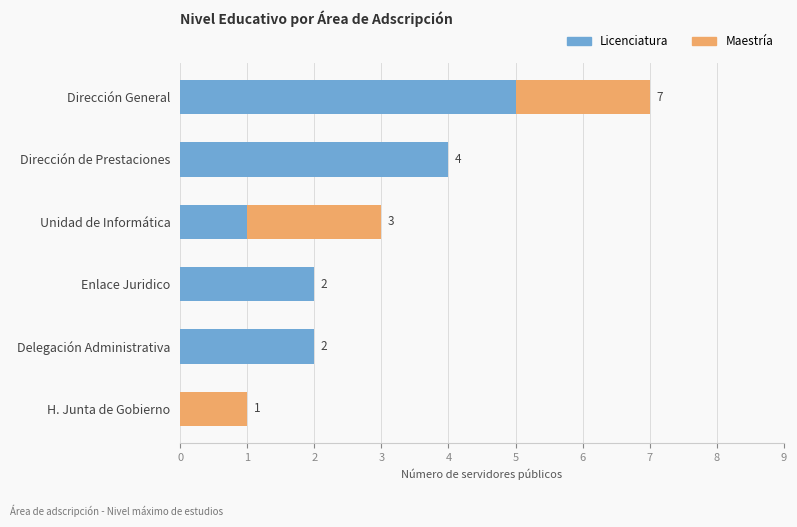

What is the sum of all Licenciatura values?

14